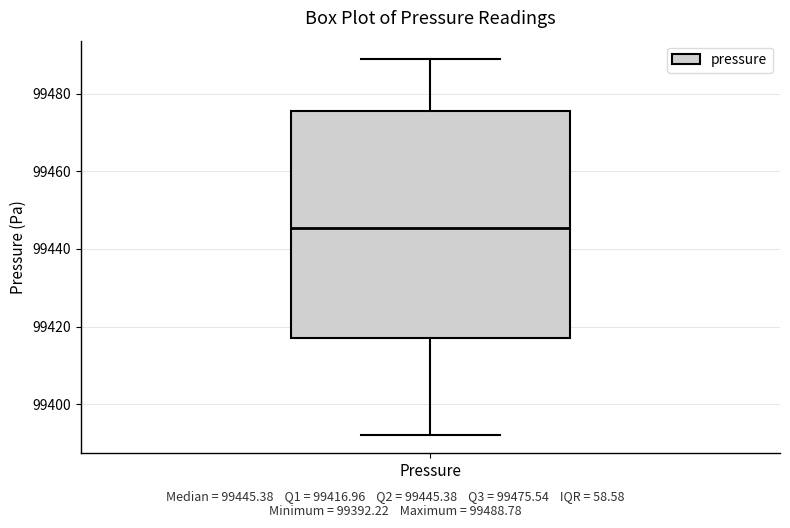

Where does the lower whisker of the box for Pressure end on the y-axis? The values are not printed on the chart, so give them approximately, as read against the axis.

99392